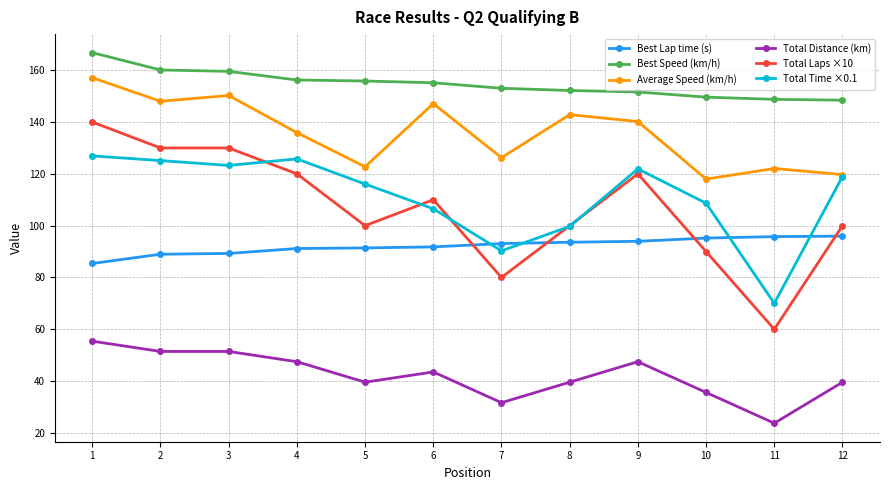

Is the value of Best Speed (km/h) at 6 greater than the value of Best Lap time (s) at 7?

Yes